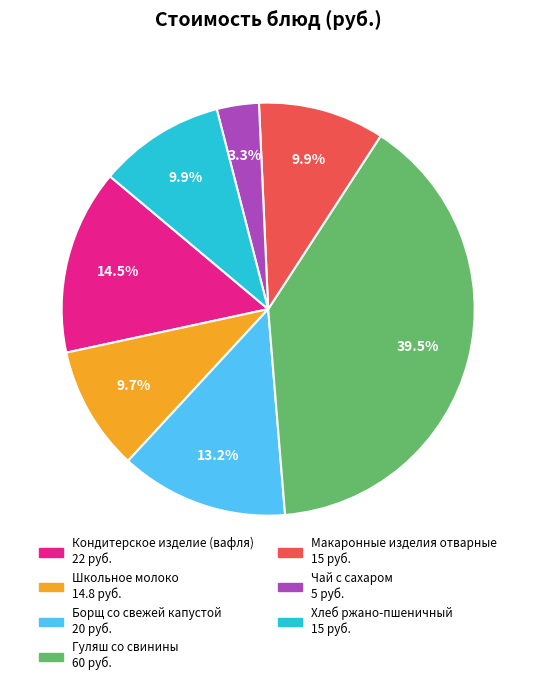

Is the sum of Хлеб ржано-пшеничный and Чай с сахаром greater than half?

No